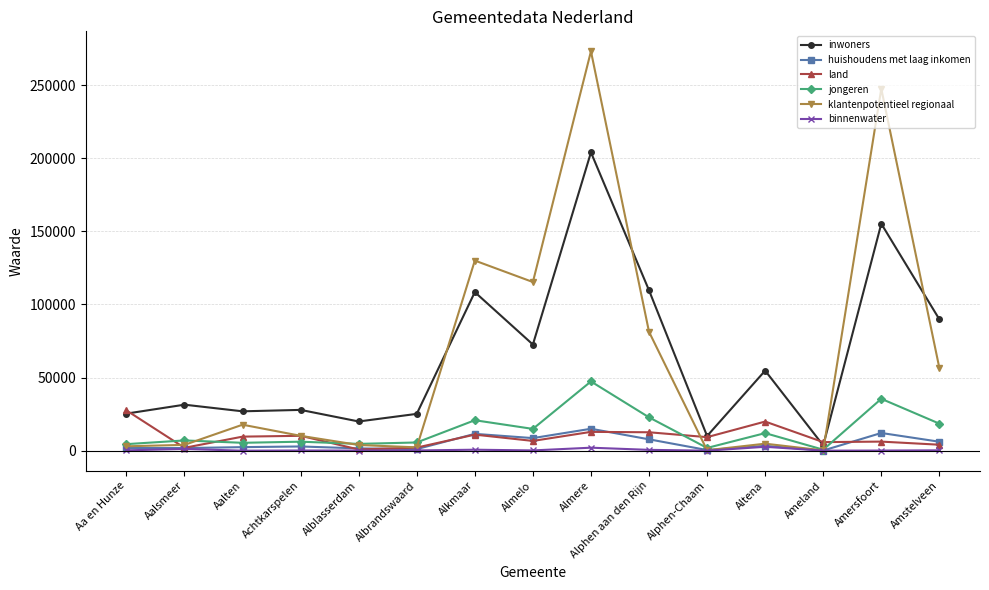

How many lines are shown in the chart?

6